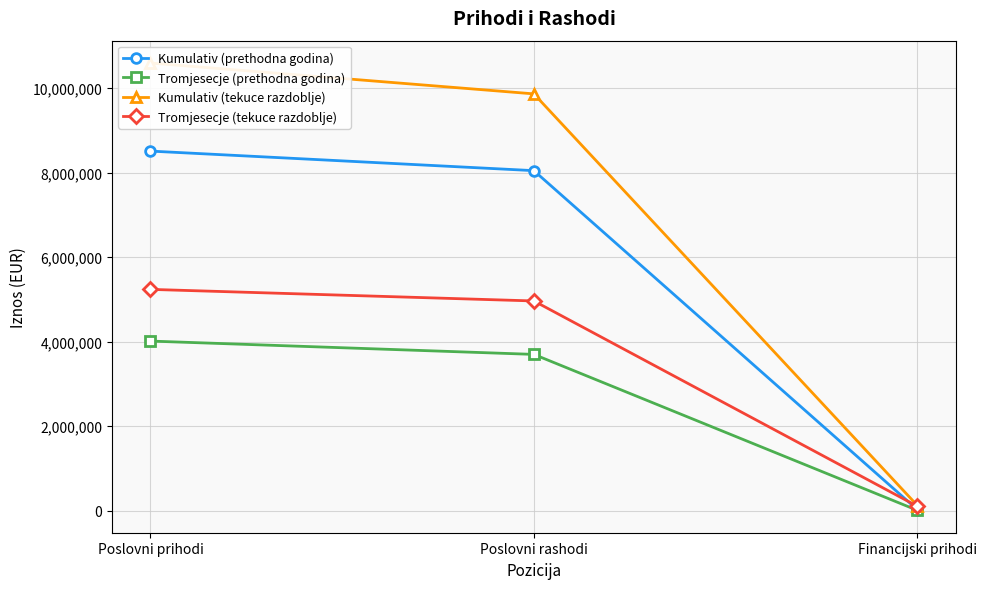

What is the label of the 1st point from the right?

Financijski prihodi